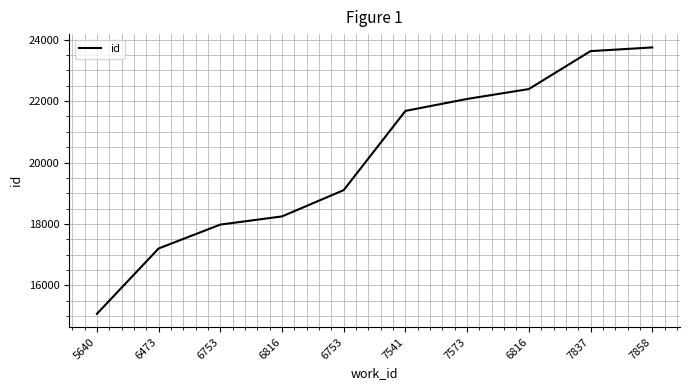

Approximately how many times larger is the value at 7858 compared to 6816?

1.1